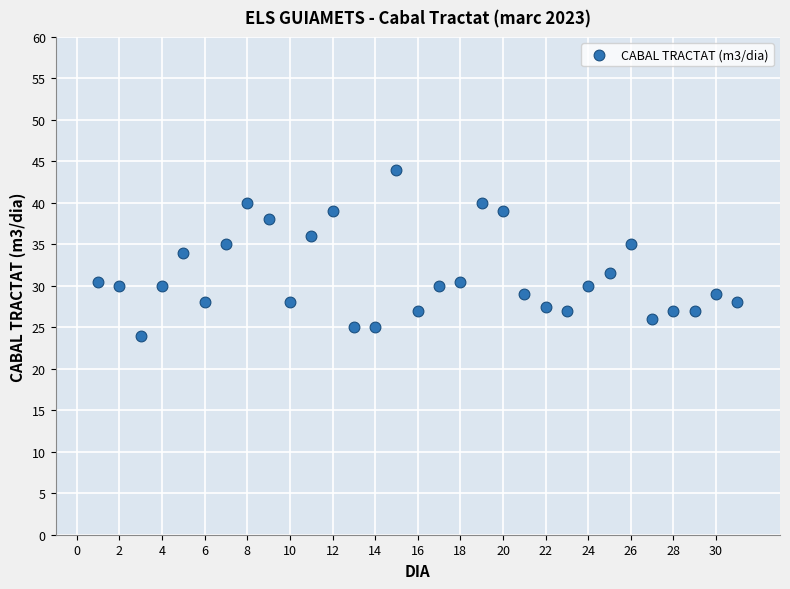

What is the range of Y values (max minus min)?

20.0